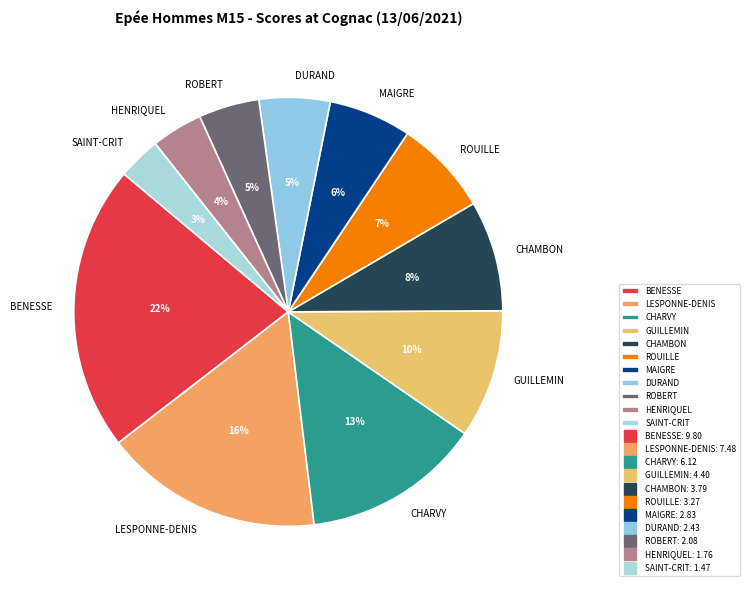

Is the sum of MAIGRE and HENRIQUEL greater than half?

No